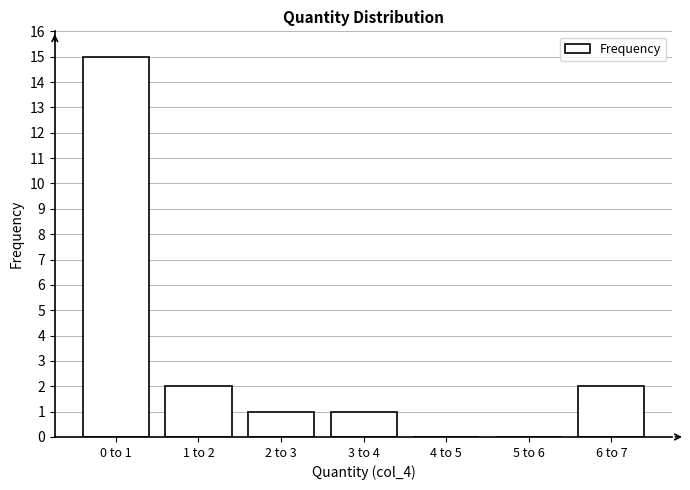

Reading left to right, extract all data points from this chart.

0 to 1=15	1 to 2=2	2 to 3=1	3 to 4=1	4 to 5=0	5 to 6=0	6 to 7=2